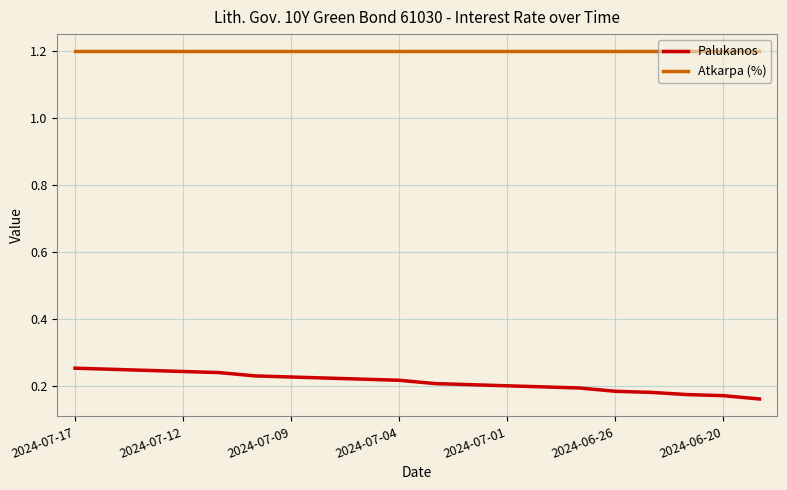

What is the greatest value displayed?

1.2